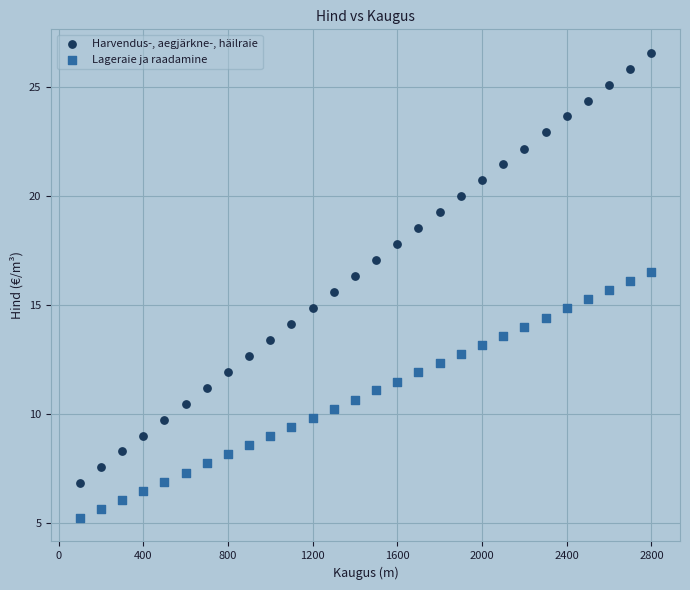

Across all data points, what is the range of X values (max minus min)?

2700.0